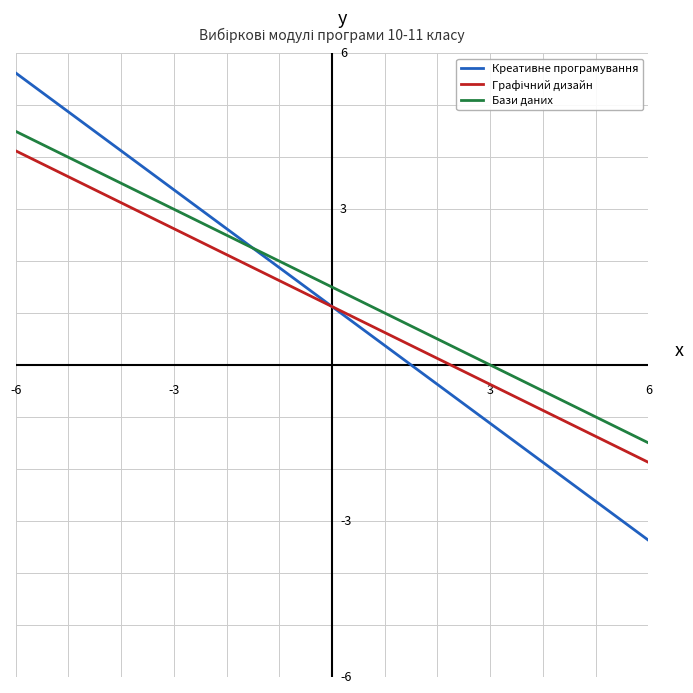

What is the sum of all Графічний дизайн values?

22.5